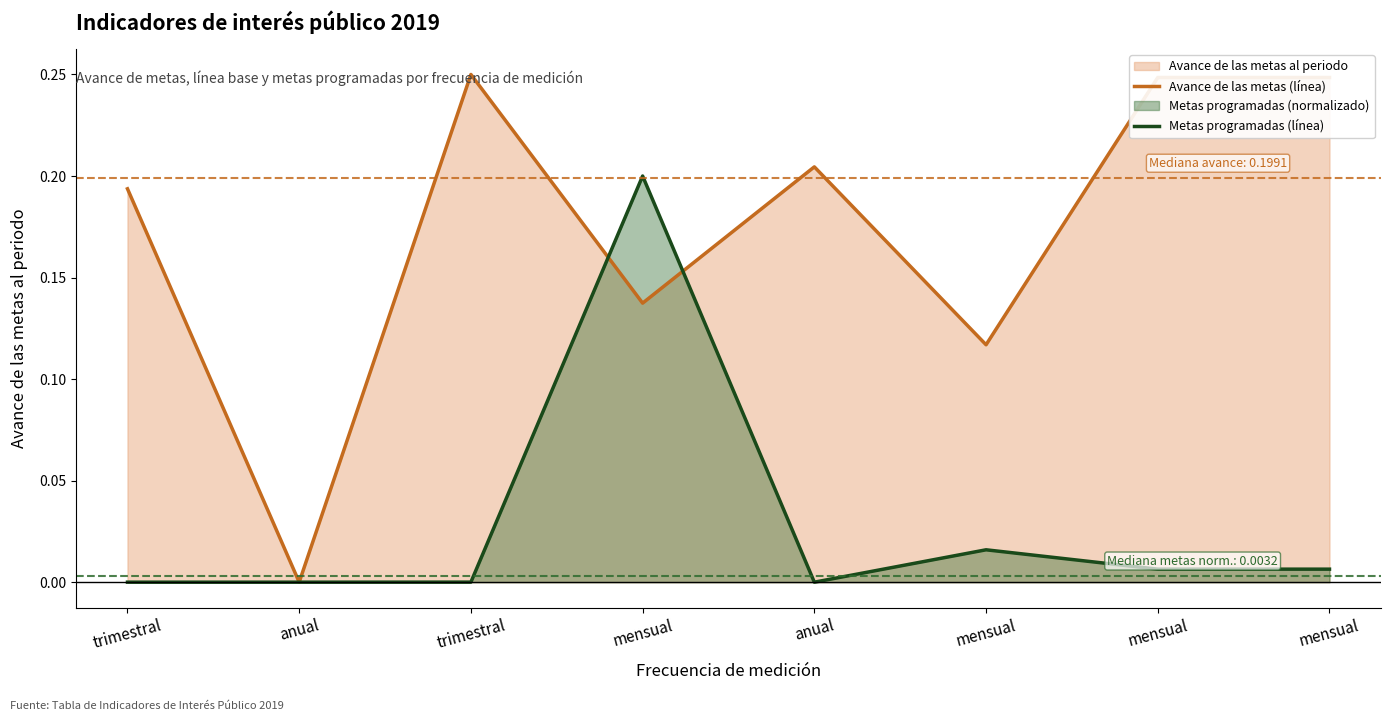

At which category does Avance de las metas (línea) reach its first local peak?

trimestral